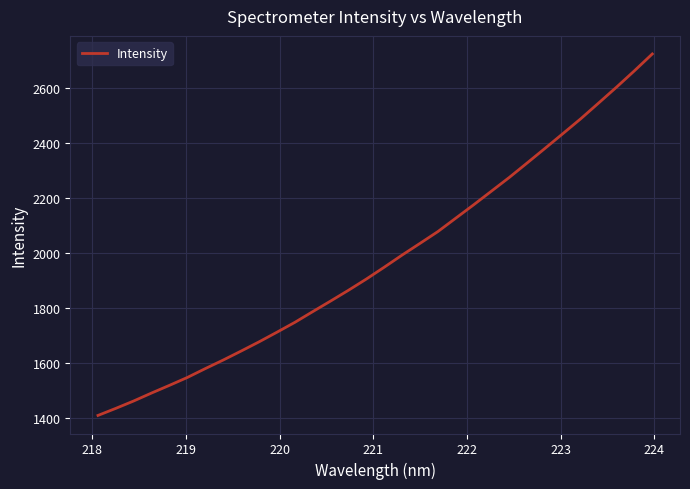

What is the difference between the maximum and minimum values?

1316.1